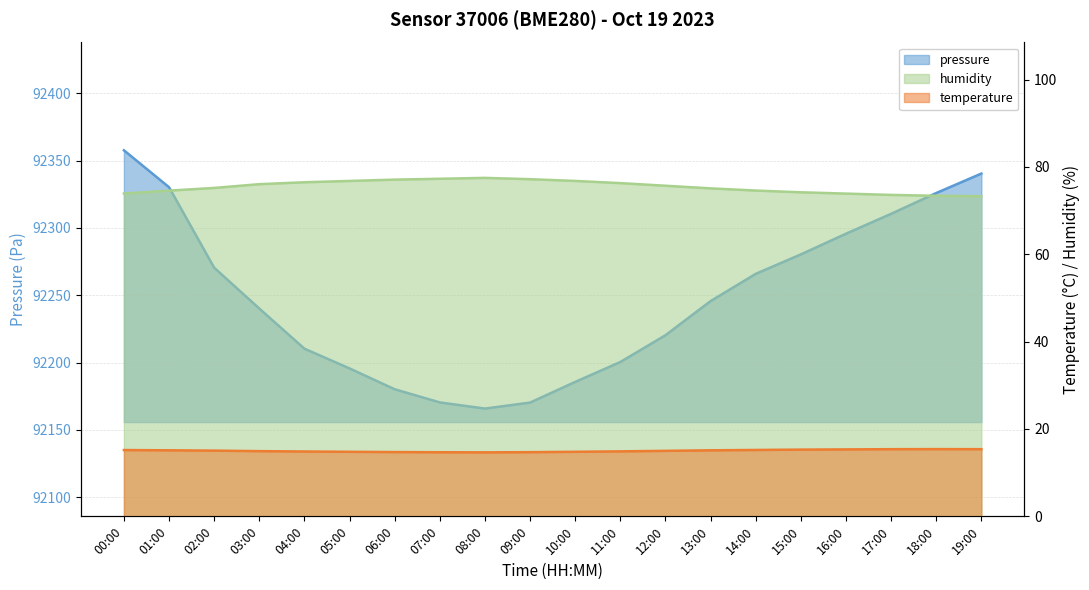

Which series has the largest total across all categories?

pressure